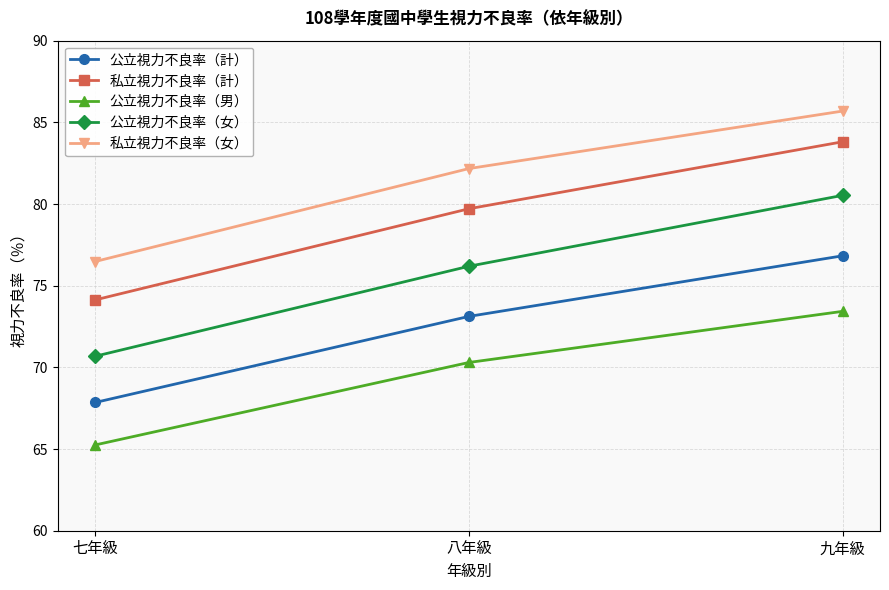

Does the chart display data point markers on the line(s)?

Yes